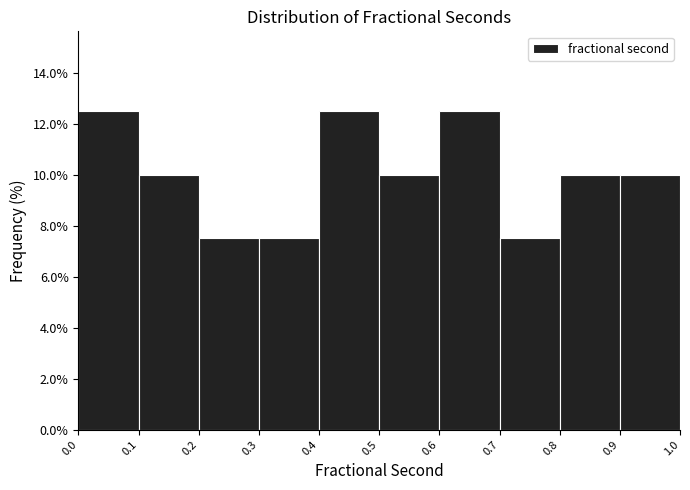

How tall is the bar that spans 0.0 to 0.1 on the x-axis? The values are not printed on the chart, so give them approximately, as read against the axis.

12.6